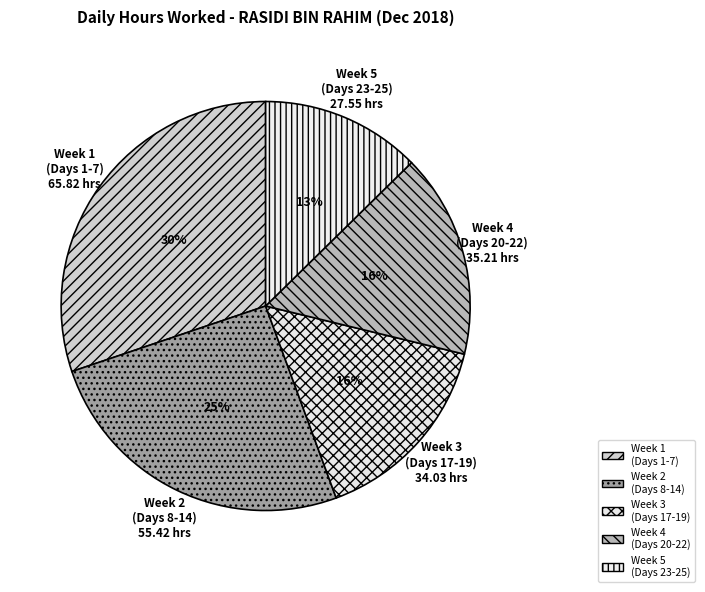

True or false: Week 2 (Days 8-14) accounts for 25% of the total.

True